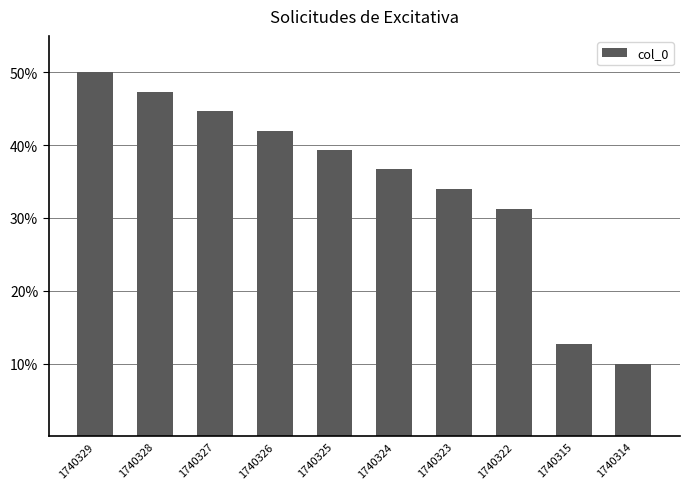

List the labels in order of value, largest first.

1740329, 1740328, 1740327, 1740326, 1740325, 1740324, 1740323, 1740322, 1740315, 1740314